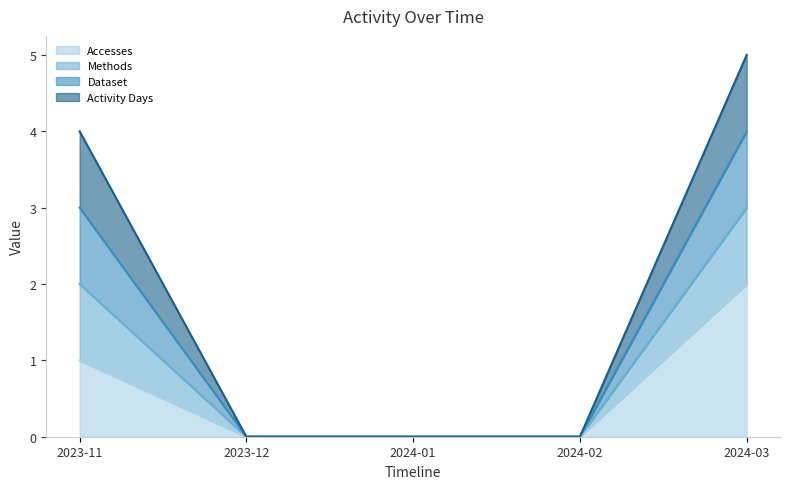

Is it true that Accesses equals 2 at 2023-11?

False